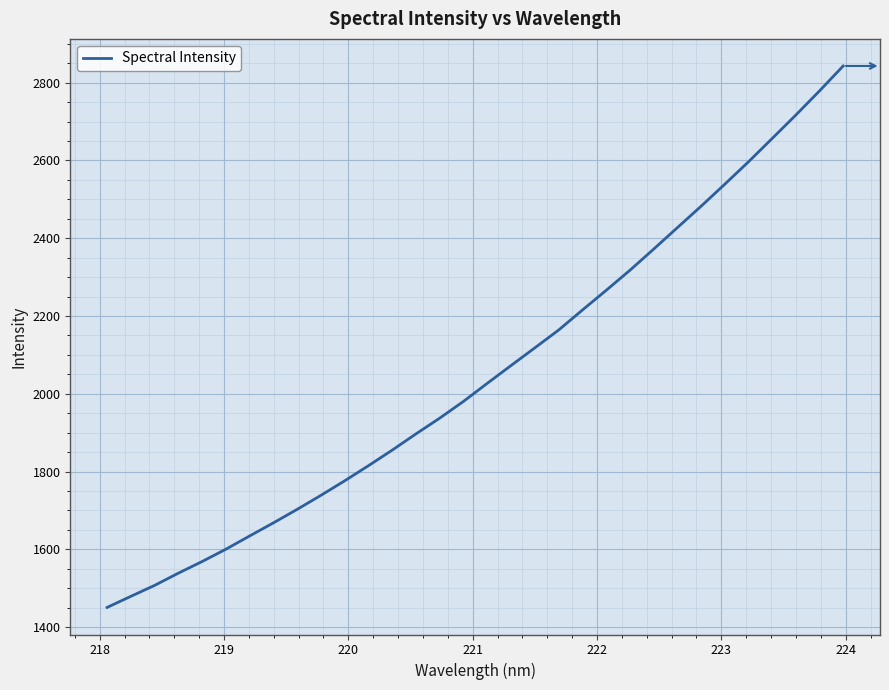

What is the sum of all values?

65737.2